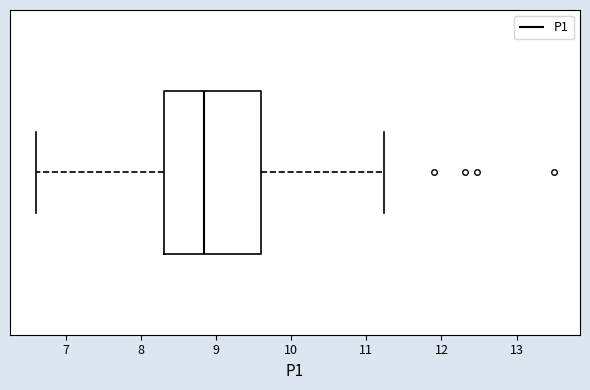

Transcribe this box plot: give where the median line is, the range the box spans, and where the two whiskers end, as read against the x-axis. The values are not printed on the chart, so give them approximately, as read against the axis.

median 8.8, box 8.3 to 9.6, whiskers 6.6 to 11.2